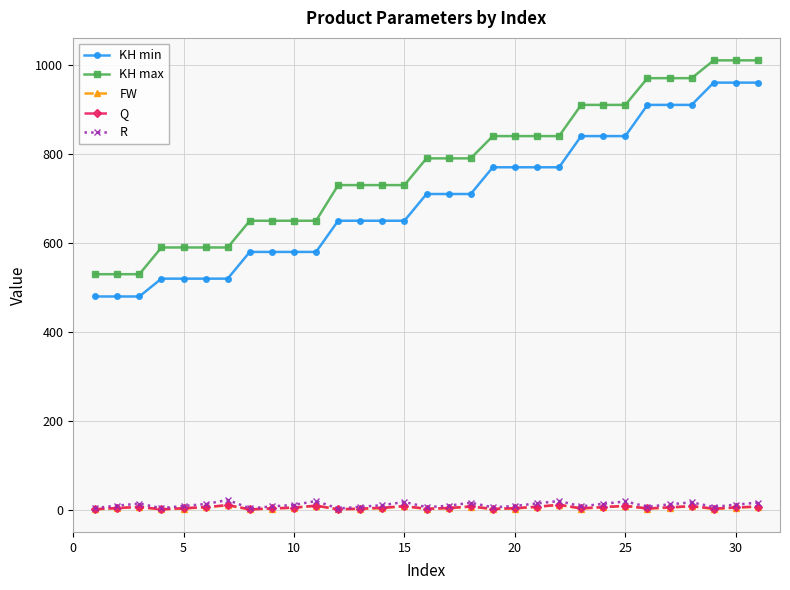

What is the greatest value displayed?

1010.0